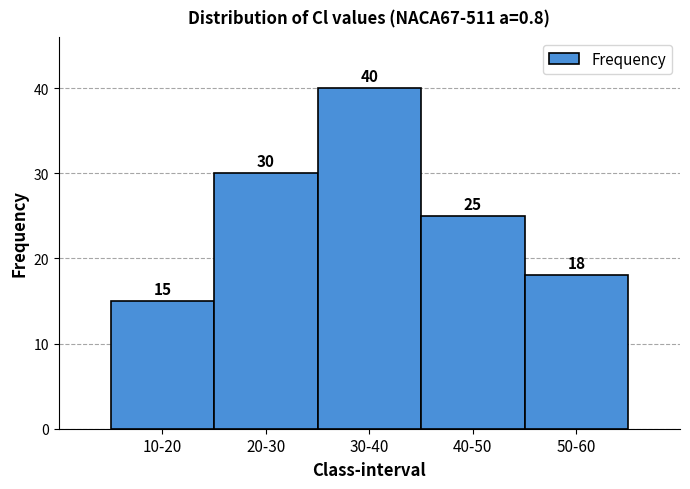

Reading left to right, list all the values displayed in this chart.

15	30	40	25	18